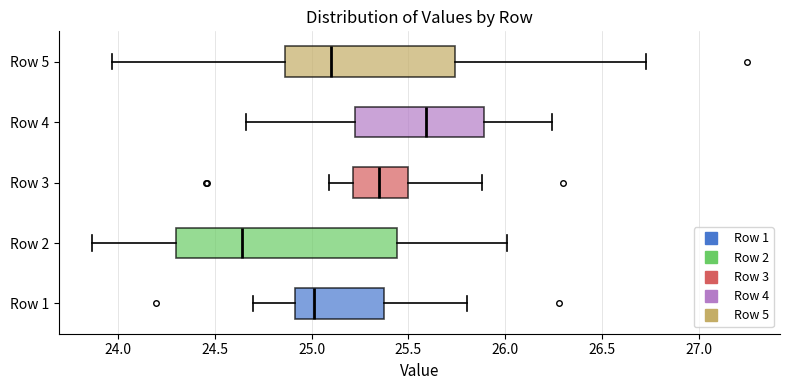

Reading bottom to top, read every box against the x-axis: the position of its median line, the range the box covers, and the ends of its whiskers. The values are not printed on the chart, so give them approximately, as read against the axis.

Row 1: median 25.00, box 24.90 to 25.35, whiskers 24.70 to 25.80
Row 2: median 24.65, box 24.30 to 25.45, whiskers 23.85 to 26.00
Row 3: median 25.35, box 25.20 to 25.50, whiskers 25.10 to 25.90
Row 4: median 25.60, box 25.20 to 25.90, whiskers 24.65 to 26.25
Row 5: median 25.10, box 24.85 to 25.75, whiskers 23.95 to 26.70